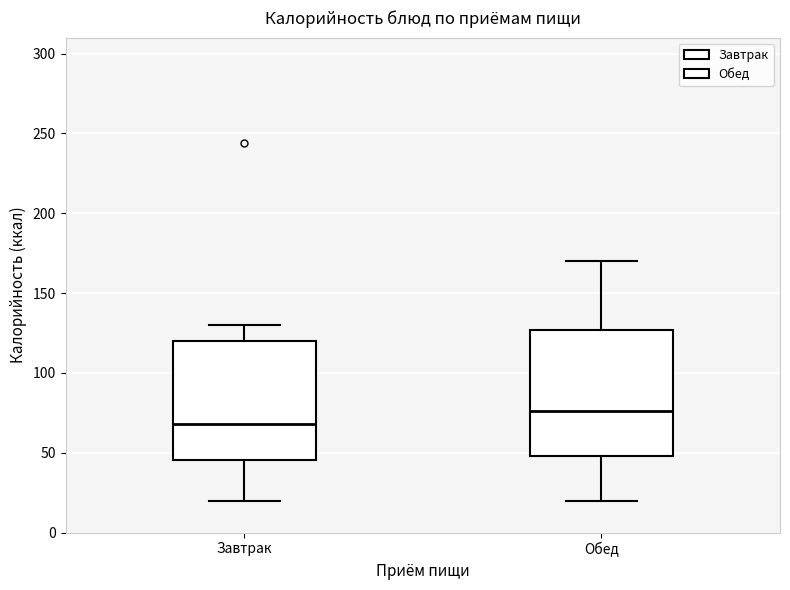

Which box has the lowest median line?

Завтрак